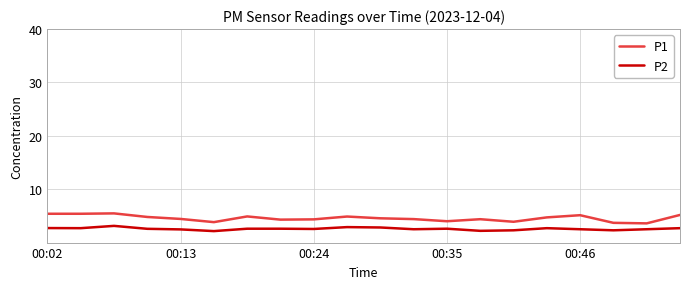

List the series in order of their overall mean, lowest first.

P2, P1